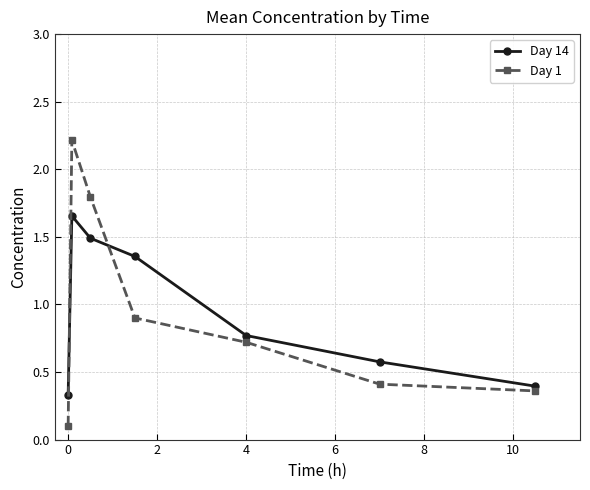

What is the value of the Day 1 point at the 1st from the left?

0.1